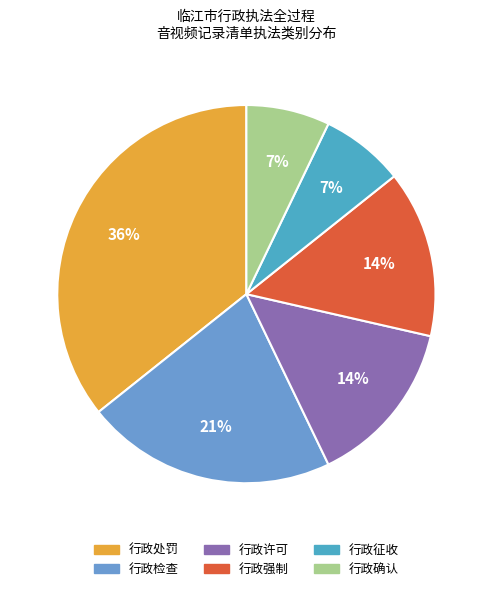

Is 行政许可 the majority of the pie?

No